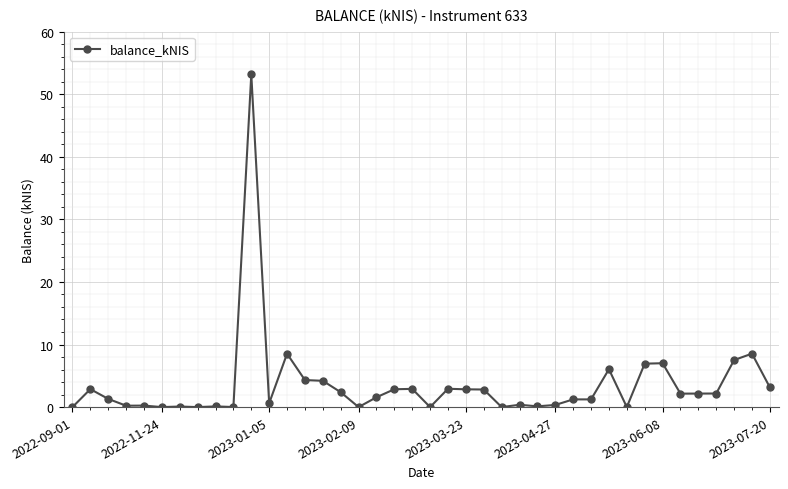

What is the greatest value displayed?

53.2